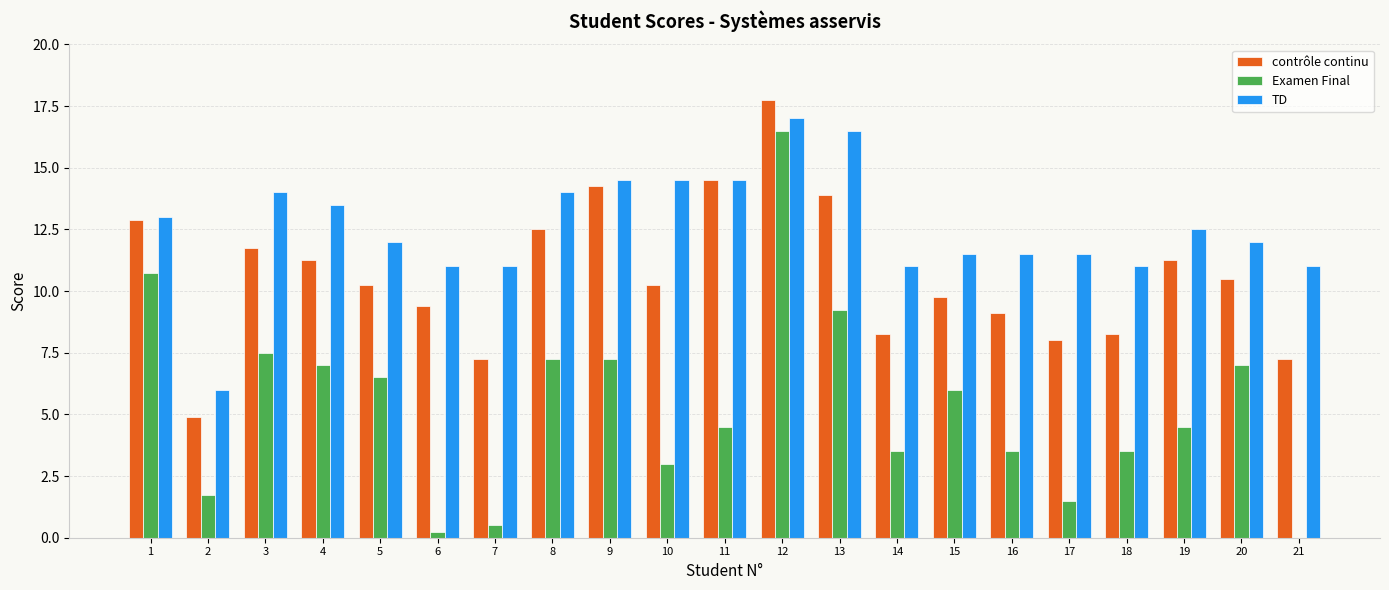

Are the bars grouped side by side (vs. stacked)?

Yes